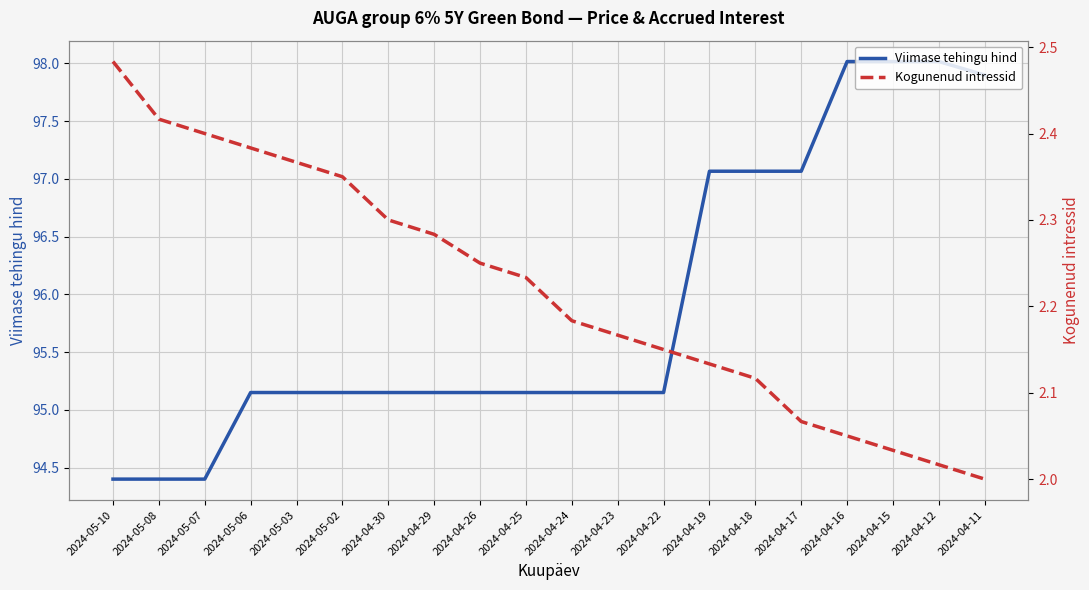

List the labels in order of Kogunenud intressid value, smallest first.

2024-04-11, 2024-04-12, 2024-04-15, 2024-04-16, 2024-04-17, 2024-04-18, 2024-04-19, 2024-04-22, 2024-04-23, 2024-04-24, 2024-04-25, 2024-04-26, 2024-04-29, 2024-04-30, 2024-05-02, 2024-05-03, 2024-05-06, 2024-05-07, 2024-05-08, 2024-05-10